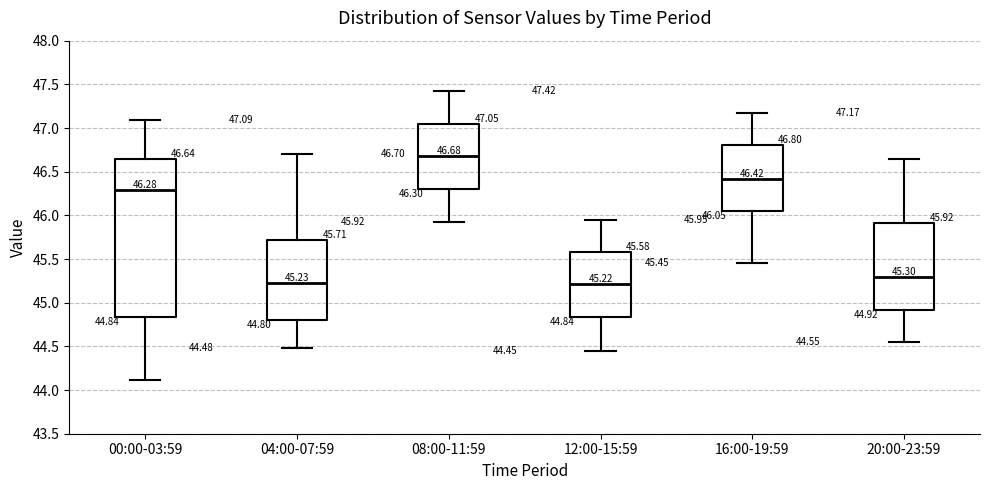

Which box has the highest median line?

08:00-11:59